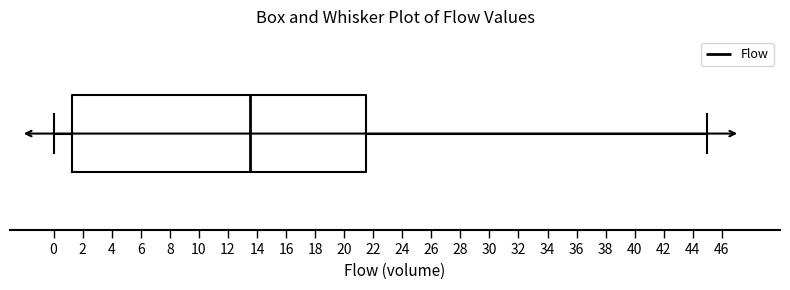

Read this box plot against the x-axis: the position of the median line, the range covered by the box, and the ends of both whiskers. The values are not printed on the chart, so give them approximately, as read against the axis.

median 13.6, box 1.2 to 21.6, whiskers 0.0 to 45.0